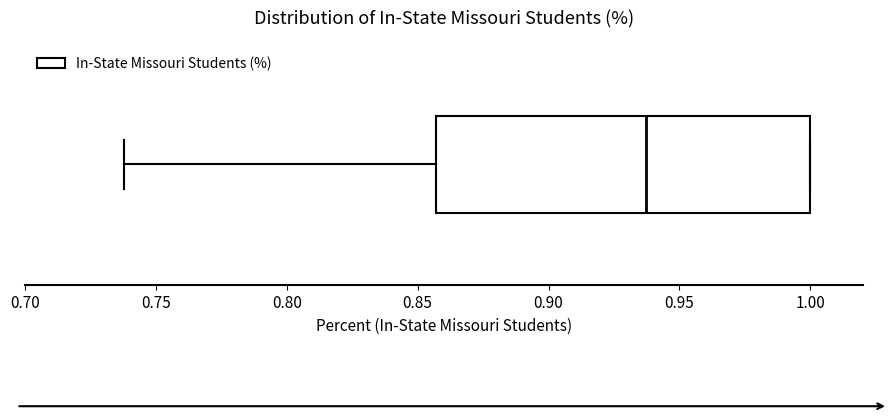

Read this box plot against the x-axis: the position of the median line, the range covered by the box, and the ends of both whiskers. The values are not printed on the chart, so give them approximately, as read against the axis.

median 0.935, box 0.855 to 1.000, whiskers 0.740 to 1.000